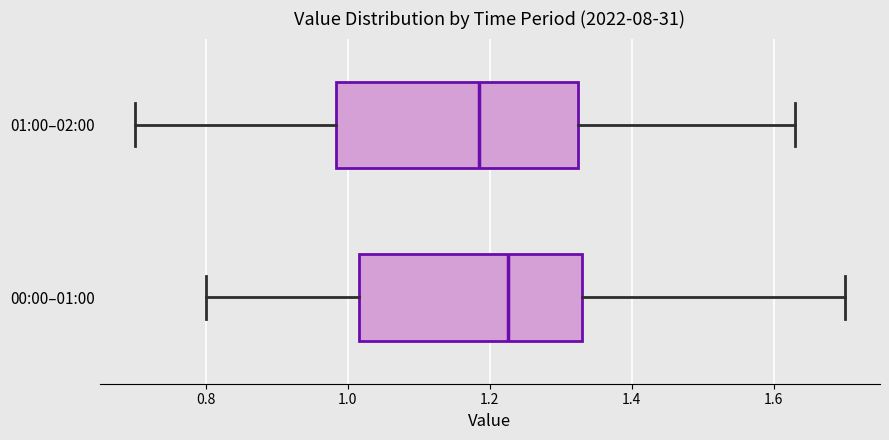

Which box is the widest, from its left edge to its right edge?

01:00–02:00